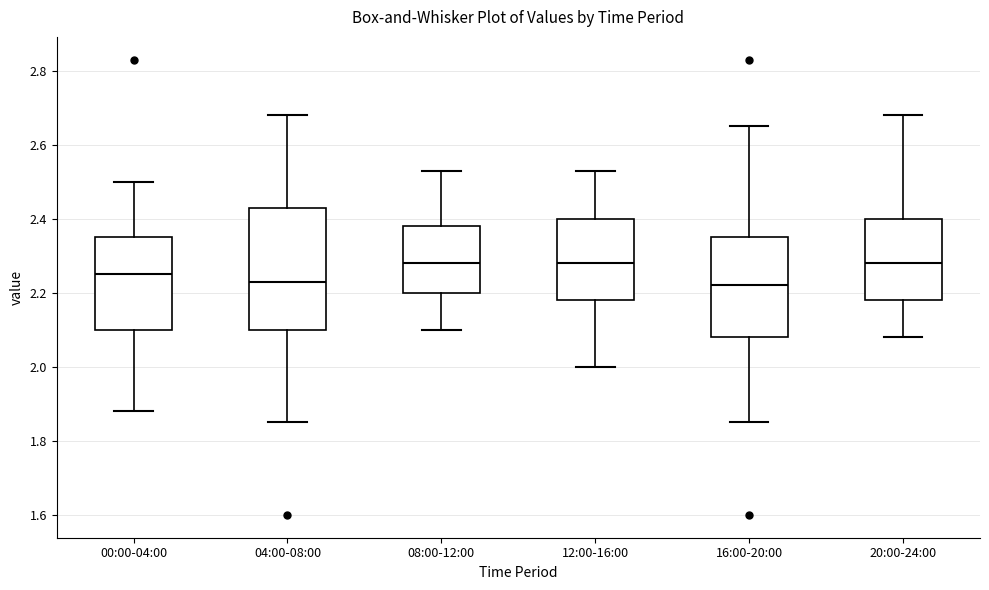

Comparing the boxes themselves (not the whiskers), which one is the tallest?

04:00-08:00